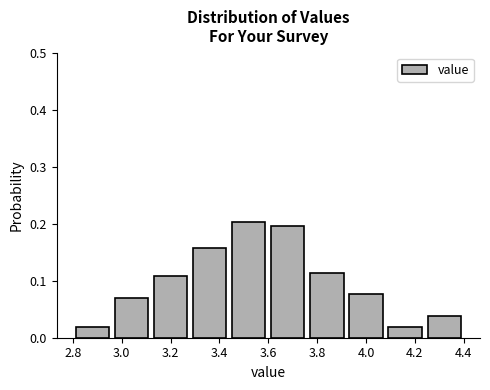

Reading left to right, list every bar in this chart as the range it spans on the x-axis followed by its height. The values are not printed on the chart, so give them approximately, as read against the axis.

2.80 to 2.96: 0.02
2.96 to 3.12: 0.07
3.12 to 3.28: 0.11
3.28 to 3.44: 0.16
3.44 to 3.60: 0.20
3.60 to 3.76: 0.20
3.76 to 3.92: 0.11
3.92 to 4.08: 0.08
4.08 to 4.24: 0.02
4.24 to 4.40: 0.04